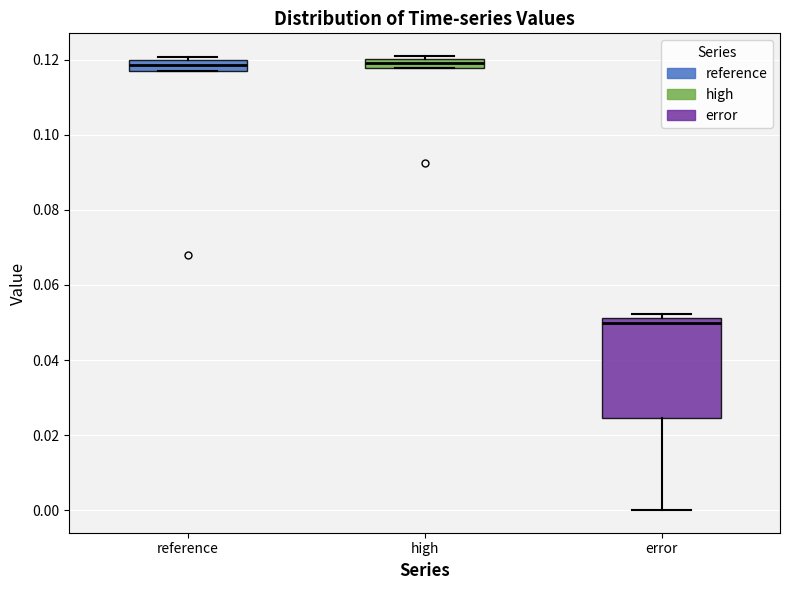

Comparing the boxes themselves (not the whiskers), which one is the tallest?

error